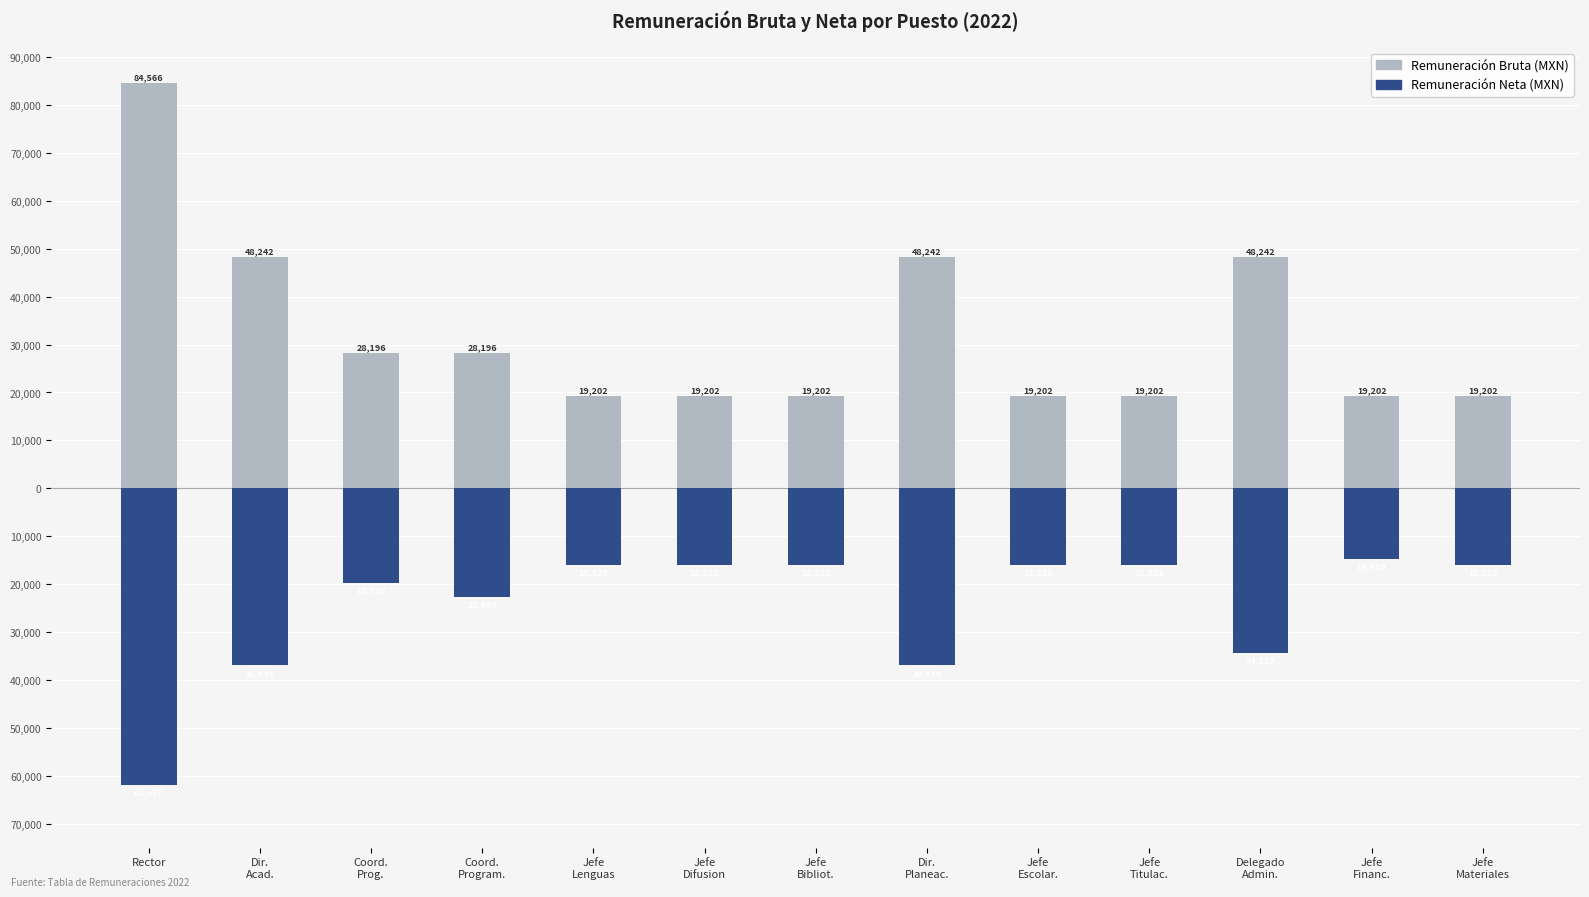

What is the minimum value for Remuneración Bruta (MXN)?

19202.2